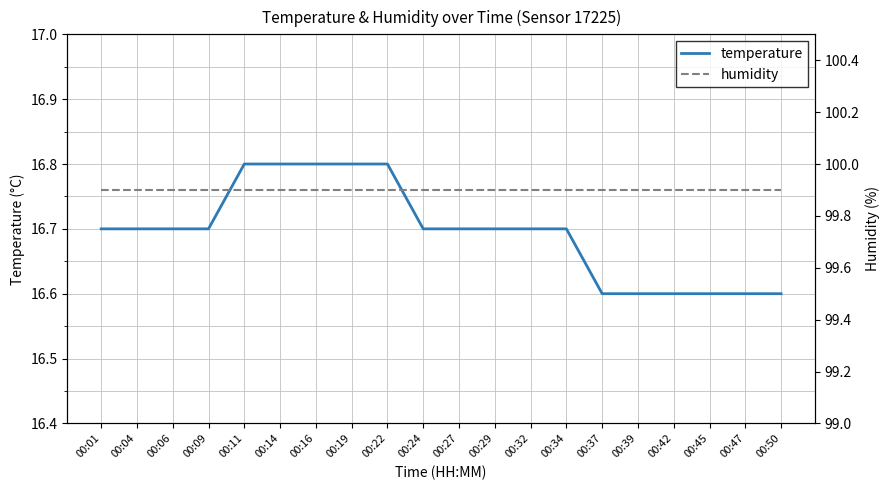

List the series in order of their peak value, lowest first.

temperature, humidity